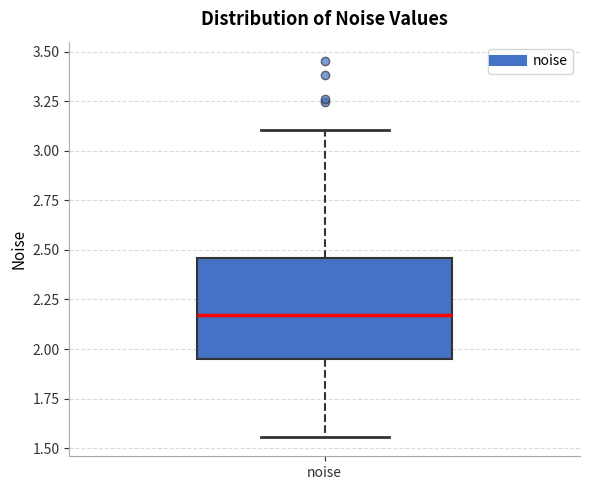

Read this box plot against the y-axis: the position of the median line, the range covered by the box, and the ends of both whiskers. The values are not printed on the chart, so give them approximately, as read against the axis.

median 2.15, box 1.95 to 2.45, whiskers 1.55 to 3.10